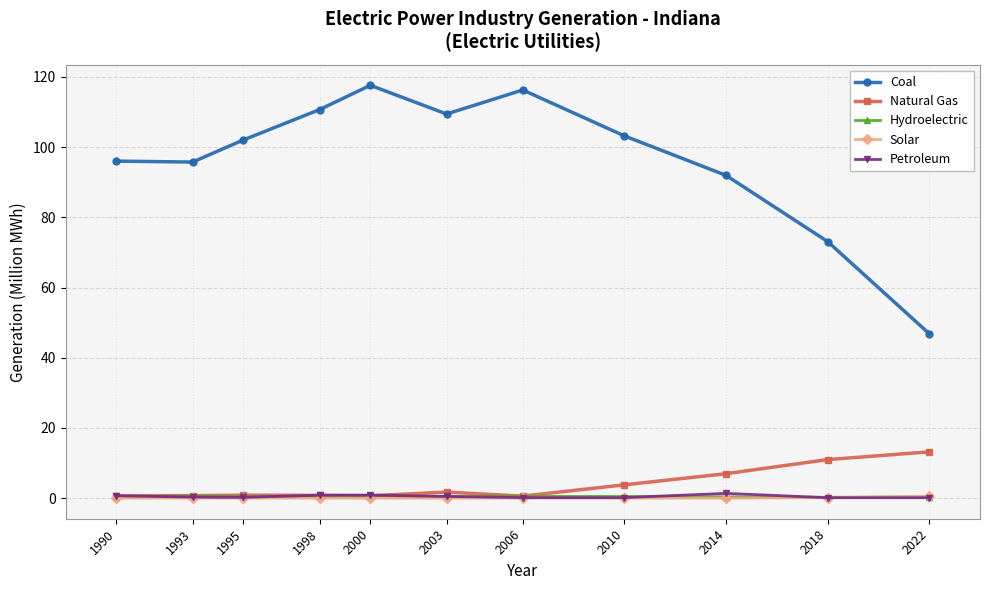

Is it true that Coal equals 73.1 at 2018?

True